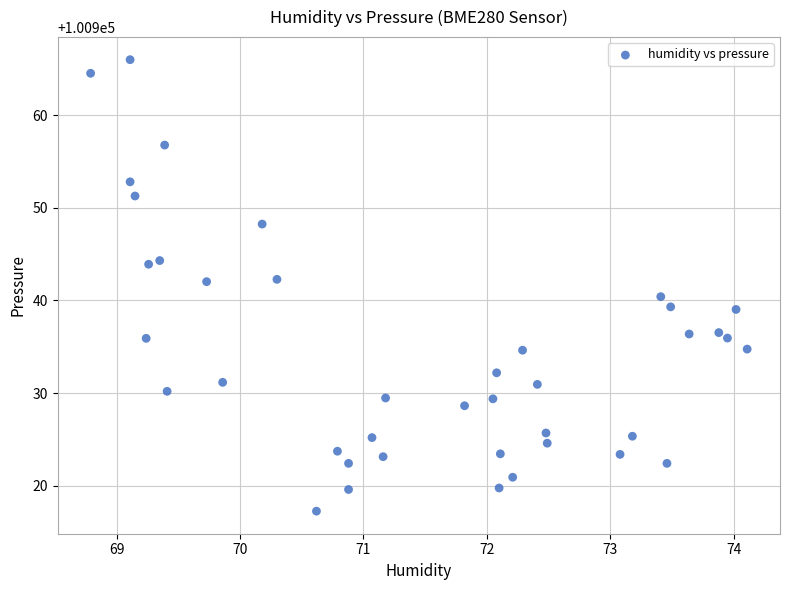

What is the range of X values (max minus min)?

5.3